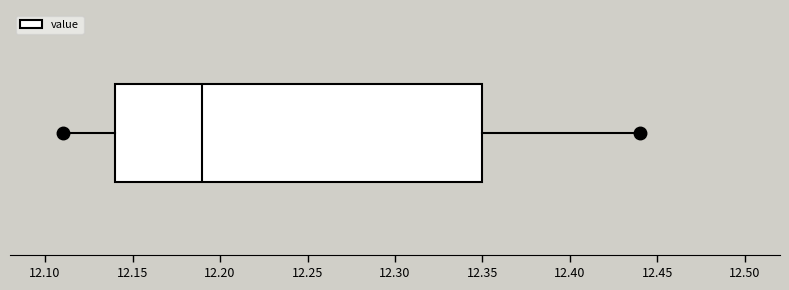

Transcribe this box plot: give where the median line is, the range the box spans, and where the two whiskers end, as read against the x-axis. The values are not printed on the chart, so give them approximately, as read against the axis.

median 12.19, box 12.14 to 12.35, whiskers 12.11 to 12.44